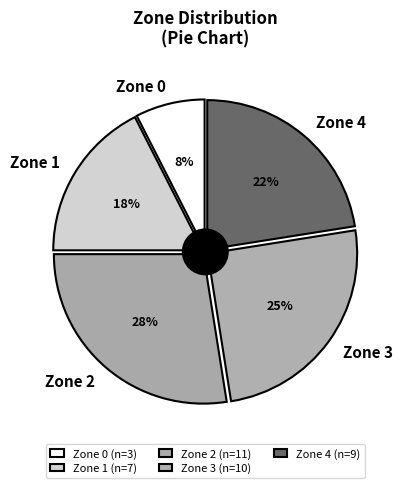

True or false: Zone 0 accounts for 13% of the total.

False